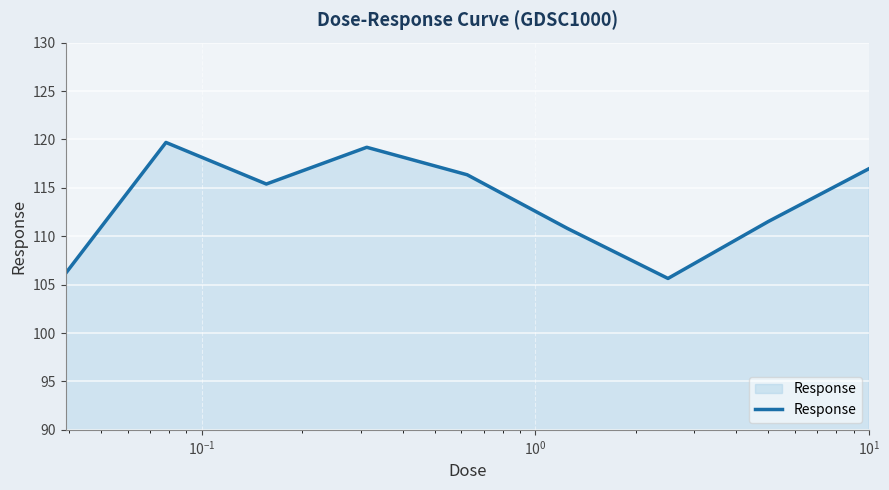

What is the greatest value displayed?

119.7